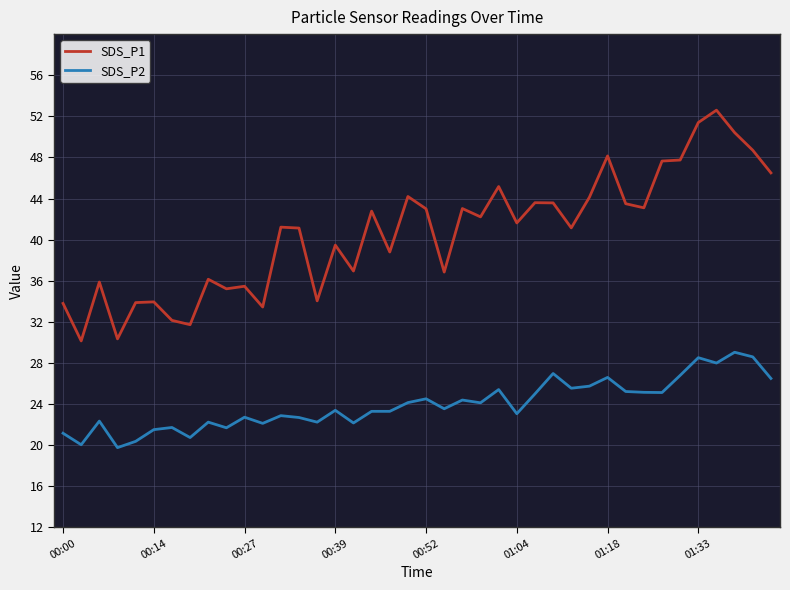

Rank the series by their maximum value, from lowest to highest.

SDS_P2, SDS_P1